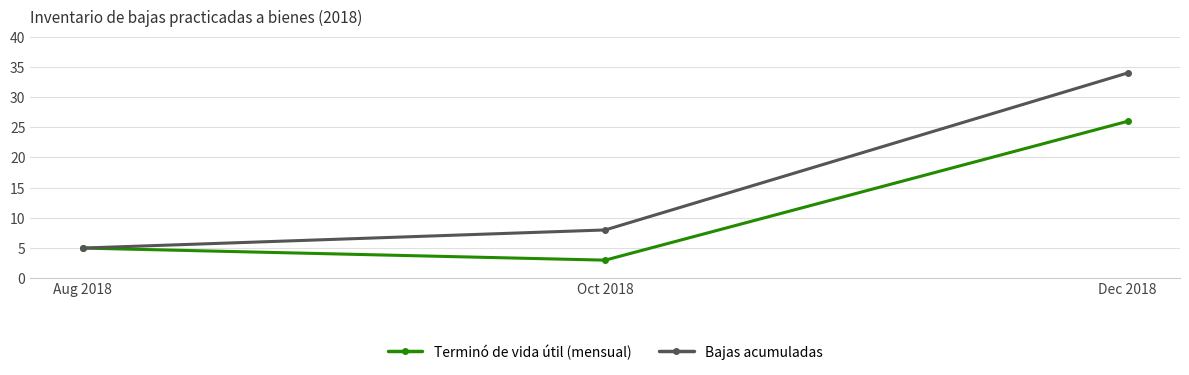

Rank the series by their average value, from lowest to highest.

Terminó de vida útil (mensual), Bajas acumuladas